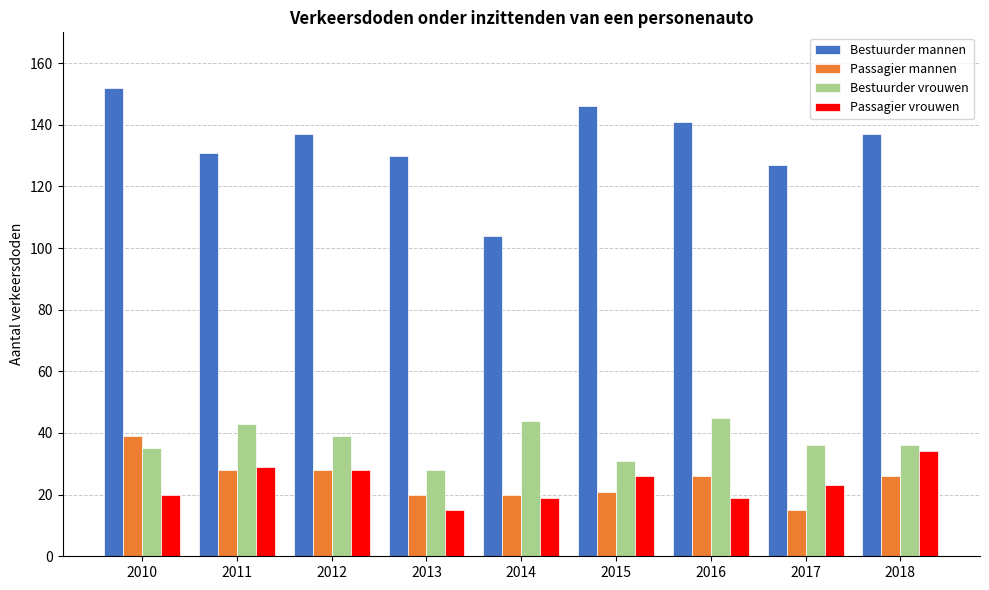

What is the value of the Bestuurder vrouwen bar at the 2nd from the left?

43